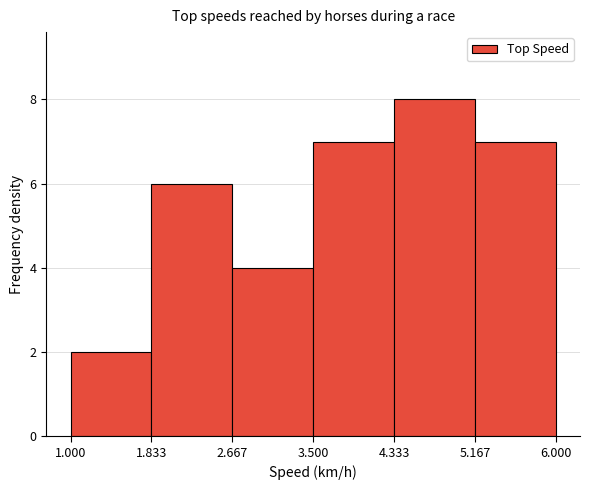

Reading left to right, list every bar in this chart as the range it spans on the x-axis followed by its height. The values are not printed on the chart, so give them approximately, as read against the axis.

1.000 to 1.833: 2
1.833 to 2.667: 6
2.667 to 3.500: 4
3.500 to 4.333: 7
4.333 to 5.167: 8
5.167 to 6.000: 7